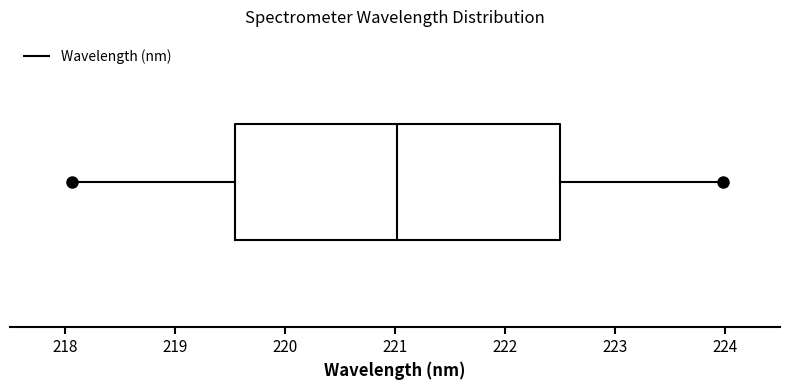

Where is the right edge of the box on the x-axis? The values are not printed on the chart, so give them approximately, as read against the axis.

222.5